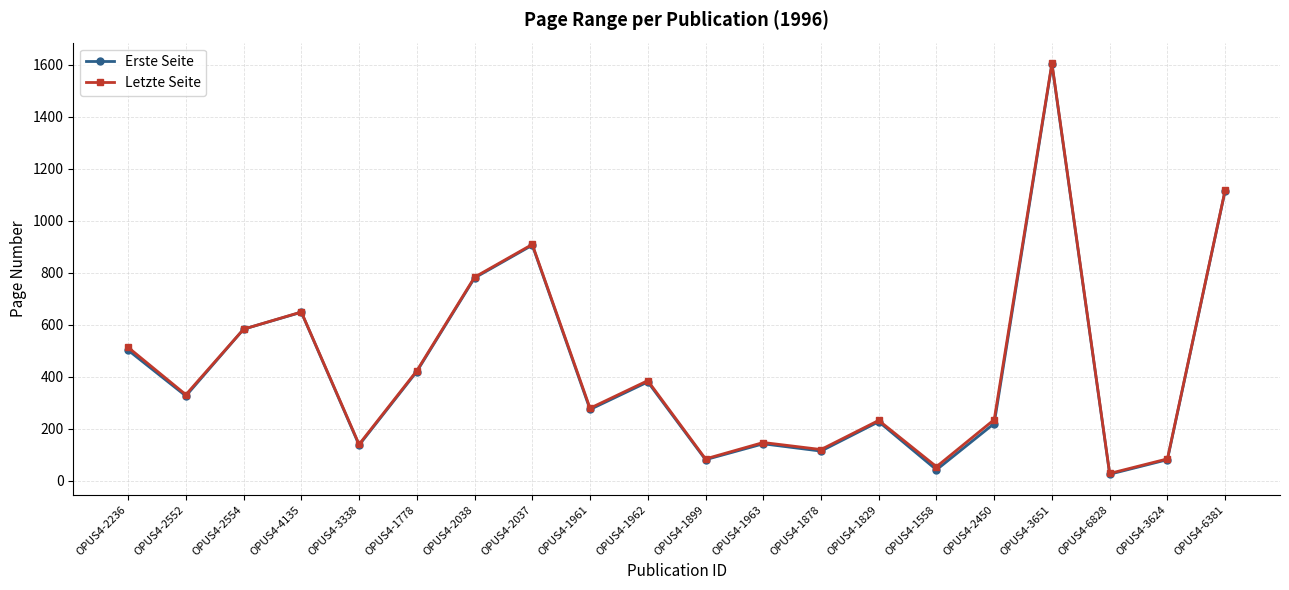

Reading left to right, list all the values displayed in this chart.

Erste Seite: OPUS4-2236=503	OPUS4-2552=327	OPUS4-2554=584	OPUS4-4135=649	OPUS4-3338=138	OPUS4-1778=421	OPUS4-2038=781	OPUS4-2037=907	OPUS4-1961=275	OPUS4-1962=381	OPUS4-1899=82	OPUS4-1963=143	OPUS4-1878=115	OPUS4-1829=228	OPUS4-1558=43	OPUS4-2450=221	OPUS4-3651=1603	OPUS4-6828=26	OPUS4-3624=82	OPUS4-6381=1117
Letzte Seite: OPUS4-2236=514	OPUS4-2552=332	OPUS4-2554=584	OPUS4-4135=650	OPUS4-3338=141	OPUS4-1778=424	OPUS4-2038=784	OPUS4-2037=910	OPUS4-1961=280	OPUS4-1962=386	OPUS4-1899=85	OPUS4-1963=148	OPUS4-1878=121	OPUS4-1829=233	OPUS4-1558=55	OPUS4-2450=236	OPUS4-3651=1607	OPUS4-6828=29	OPUS4-3624=85	OPUS4-6381=1119